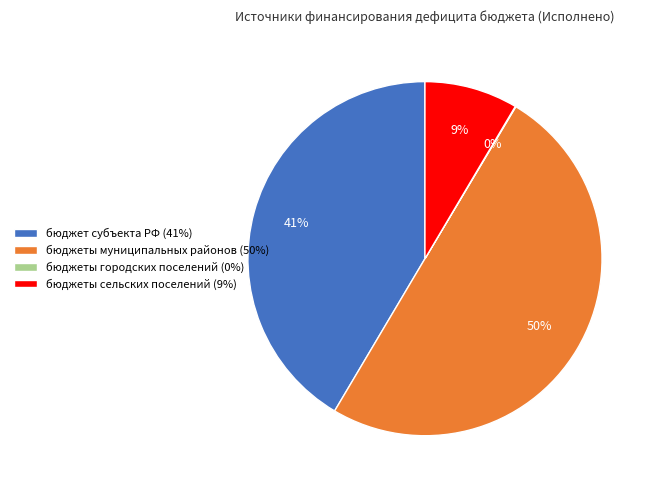

Is бюджет субъекта РФ (41%) the majority of the pie?

No